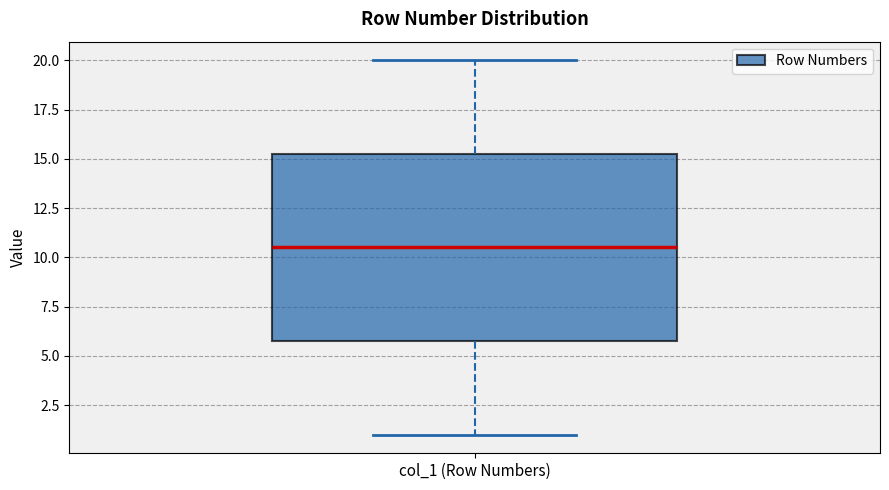

Transcribe this box plot: give where the median line is, the range the box spans, and where the two whiskers end, as read against the y-axis. The values are not printed on the chart, so give them approximately, as read against the axis.

median 10.5, box 6.0 to 15.5, whiskers 1.0 to 20.0